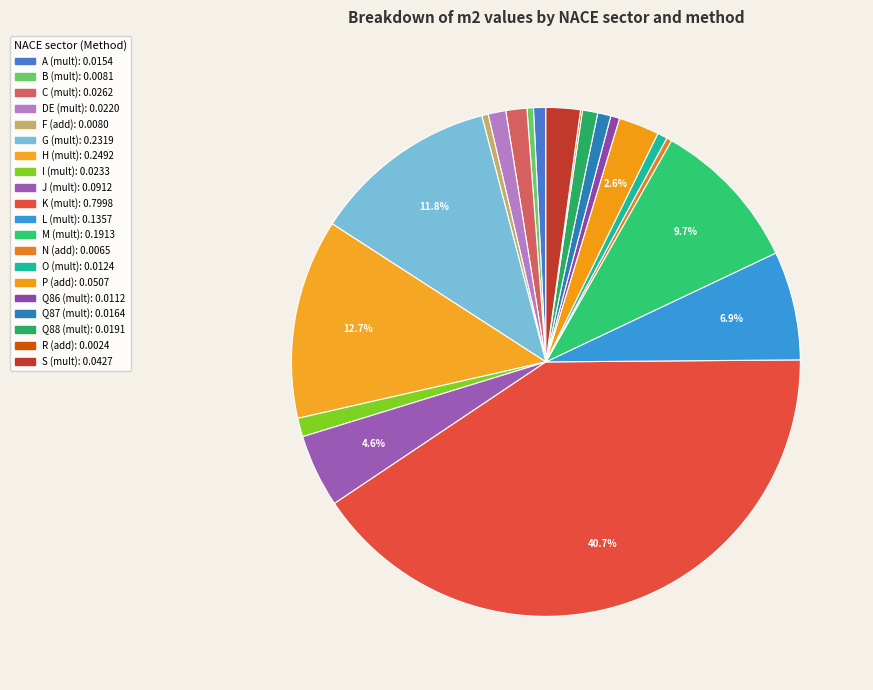

What percentage is the J (mult) slice, to the nearest percent?

5%